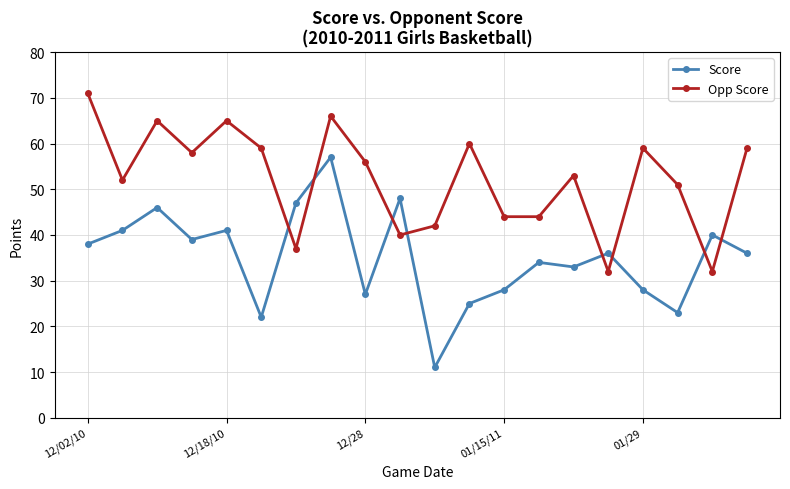

Rank the series by their maximum value, from highest to lowest.

Opp Score, Score